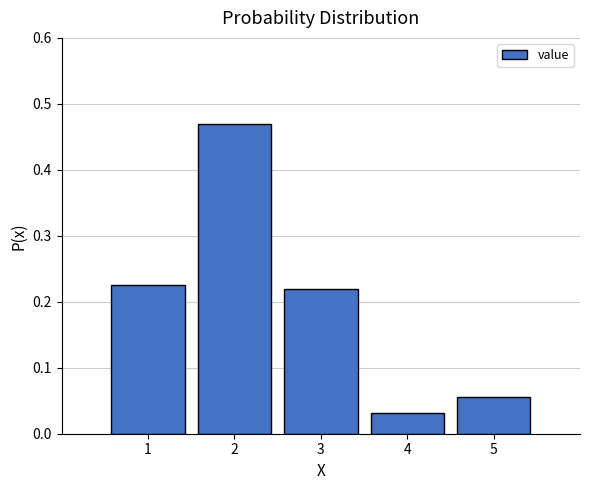

Between 5 and 3, which is larger?

3